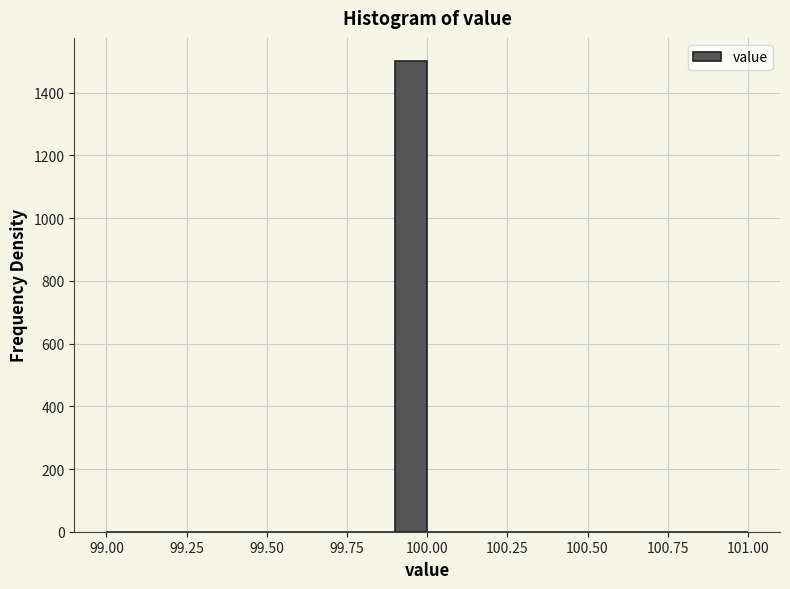

Around what value on the x-axis is the tallest bar? Give the approximate position of its centre, as read against the axis.

99.95